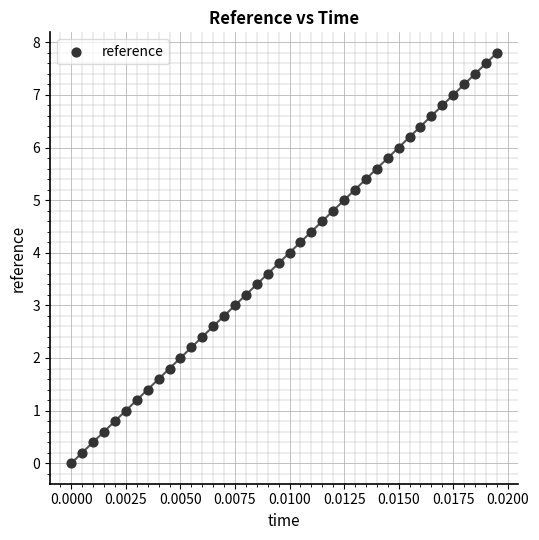

What is the range of Y values (max minus min)?

7.8